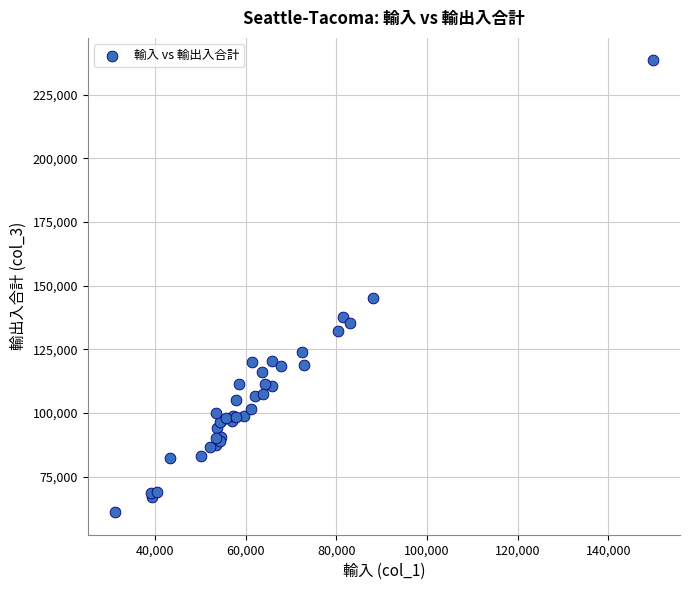

What Y value in the scatter plot is closest to 149733?

145170